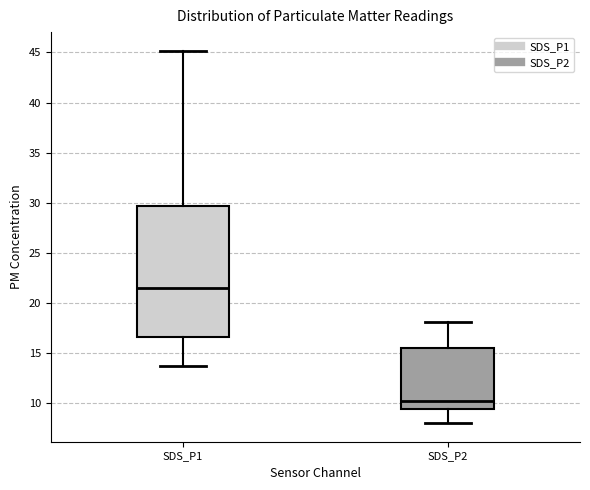

Reading left to right, transcribe this box plot: for each box, give where its median line is, the range the box spans, and where its two whiskers end, as read against the y-axis. The values are not printed on the chart, so give them approximately, as read against the axis.

SDS_P1: median 21.5, box 16.5 to 29.5, whiskers 14.0 to 45.0
SDS_P2: median 10.5, box 9.5 to 15.5, whiskers 8.0 to 18.0